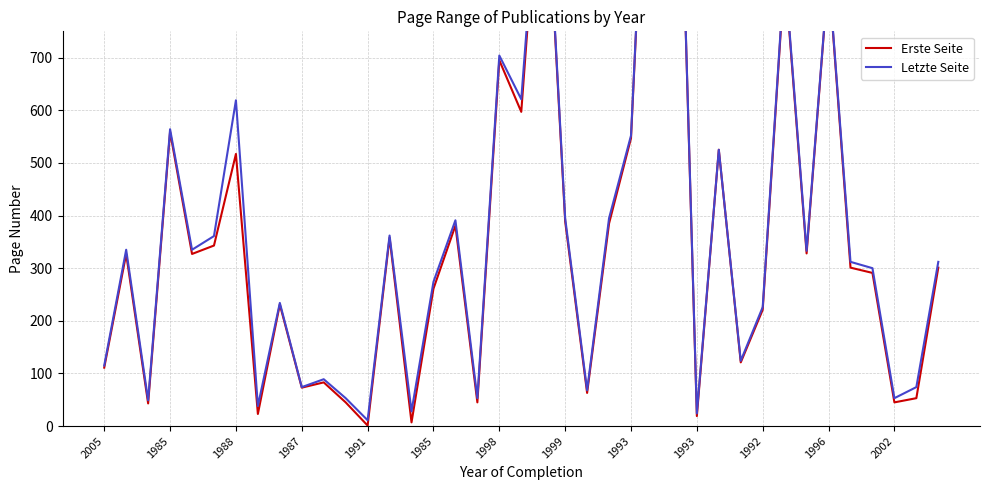

At which category is the sum across all series the highest?

26